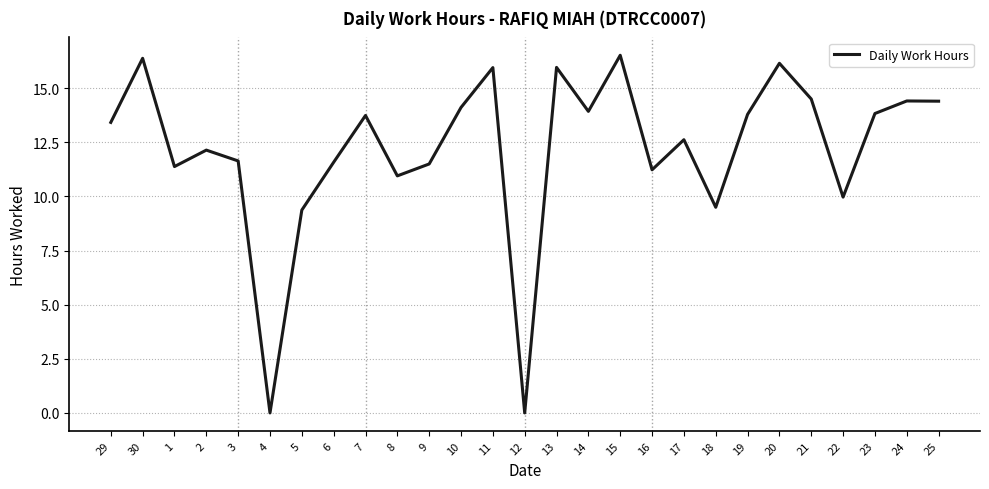

What is the greatest value displayed?

16.5